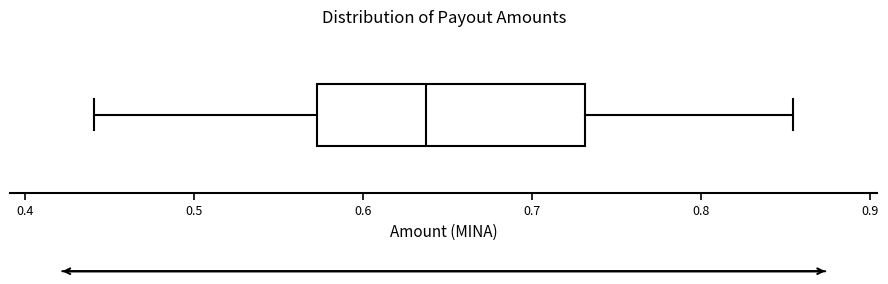

Transcribe this box plot: give where the median line is, the range the box spans, and where the two whiskers end, as read against the x-axis. The values are not printed on the chart, so give them approximately, as read against the axis.

median 0.64, box 0.57 to 0.73, whiskers 0.44 to 0.85